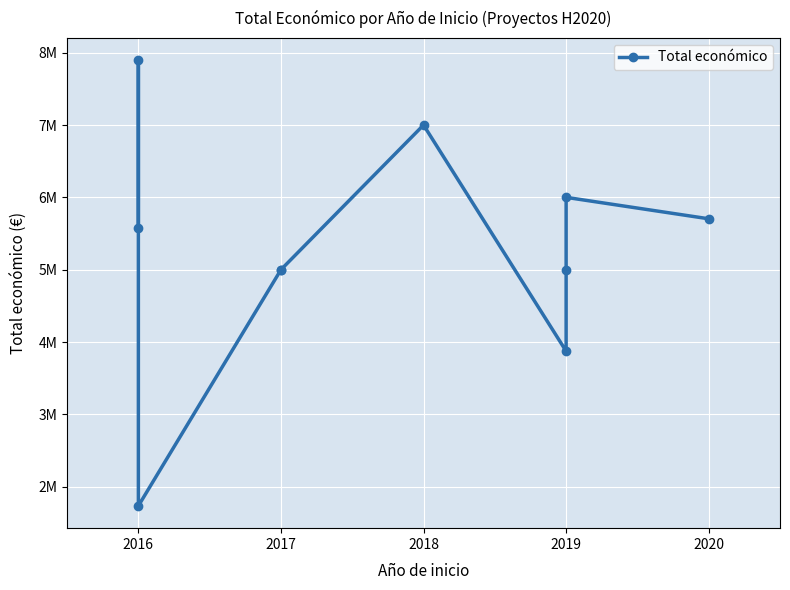

How many points are lower than both their immediate neighbors (excluding endpoints)?

2